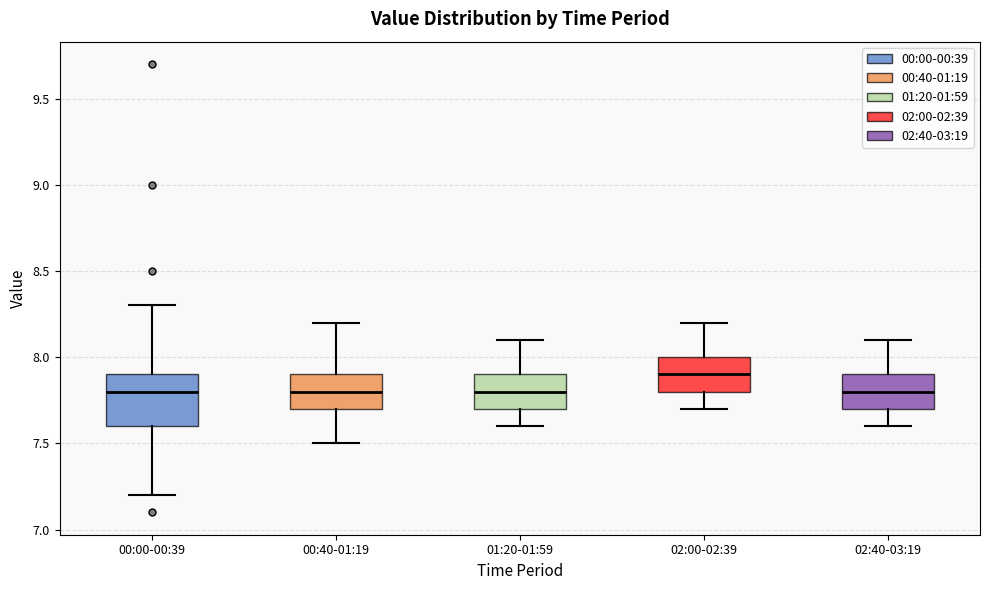

Which box is the tallest, from its lower edge to its upper edge?

00:00-00:39